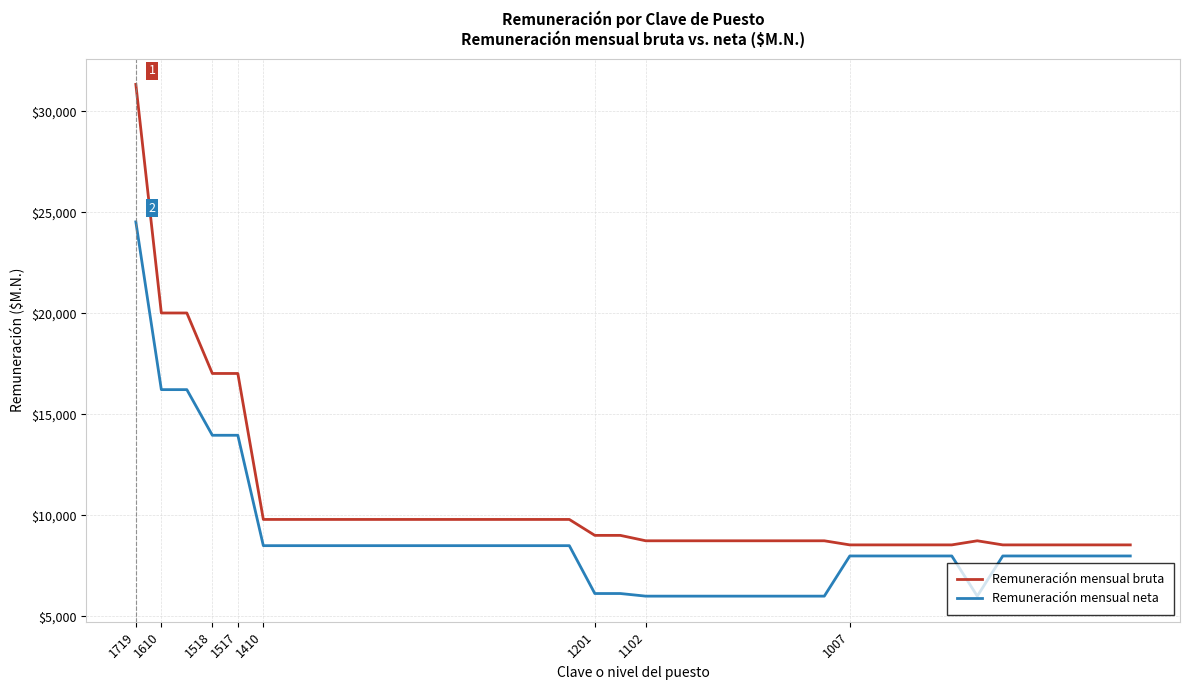

What is the difference between the maximum and minimum values in the Remuneración mensual neta series?

18529.1